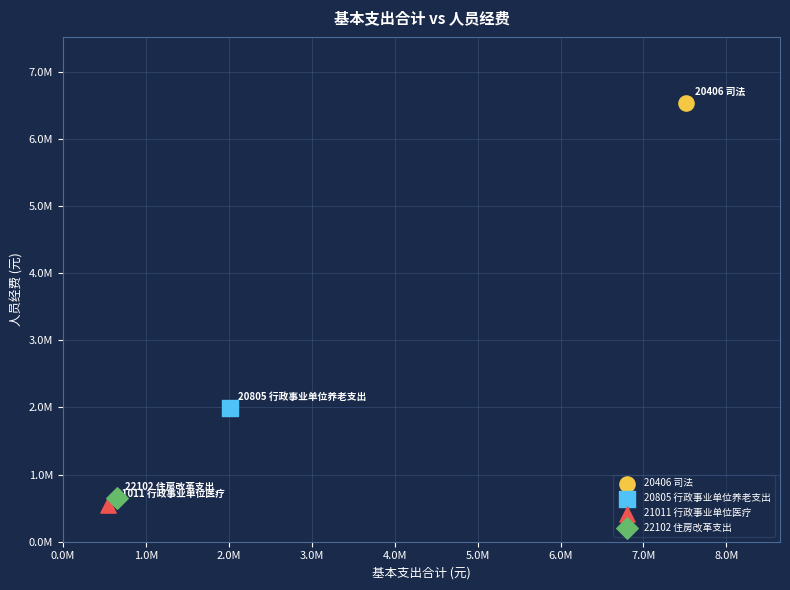

What are all the series names shown in the legend?

20406 司法, 20805 行政事业单位养老支出, 21011 行政事业单位医疗, 22102 住房改革支出